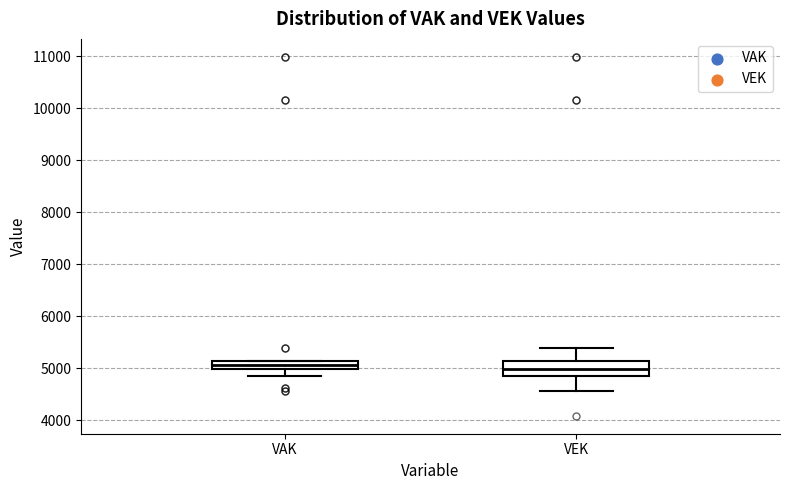

Where is the upper edge of the box for VAK on the y-axis? The values are not printed on the chart, so give them approximately, as read against the axis.

5100